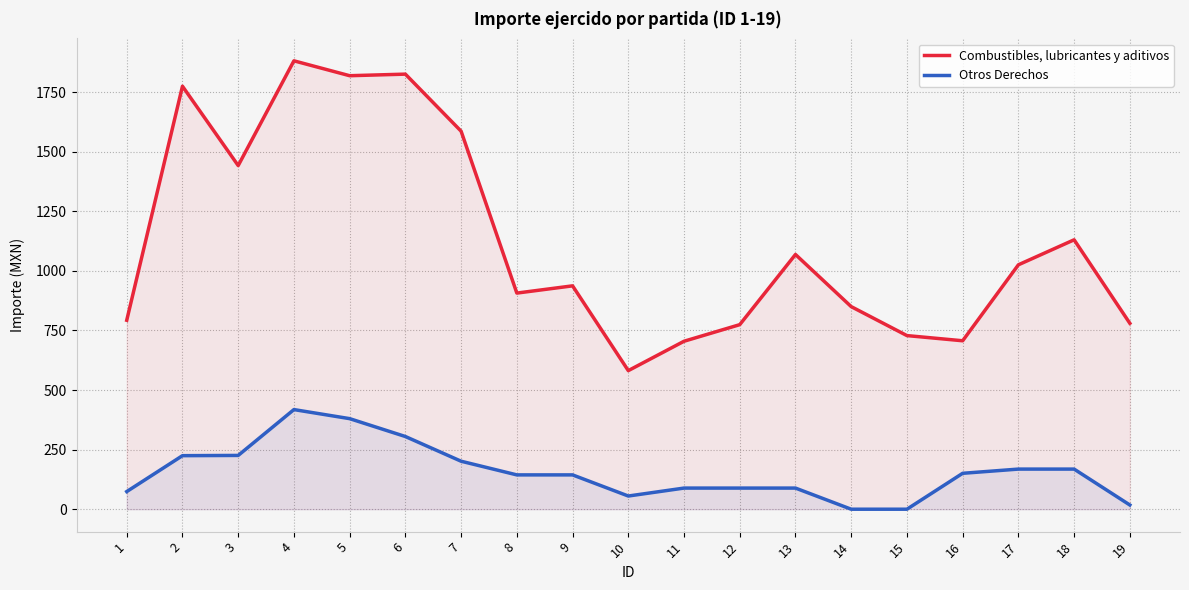

How many data points in Combustibles, lubricantes y aditivos are less than 937?

9